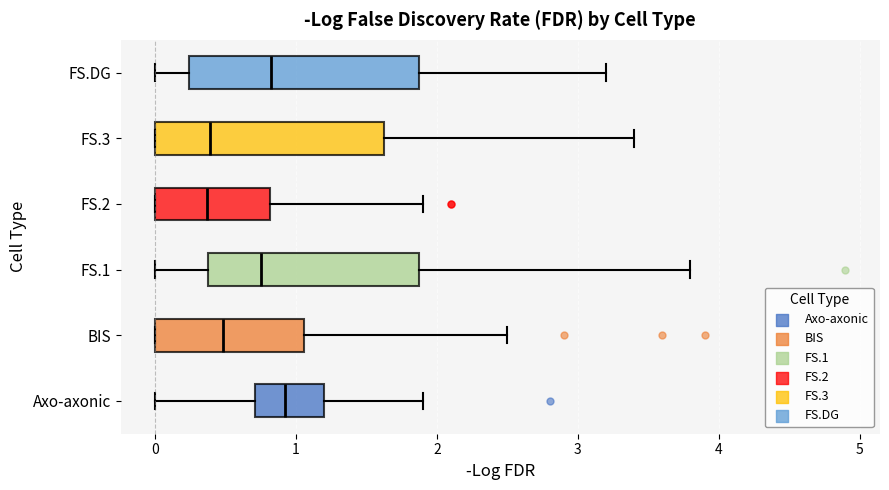

Which box's median line is the furthest to the right?

Axo-axonic